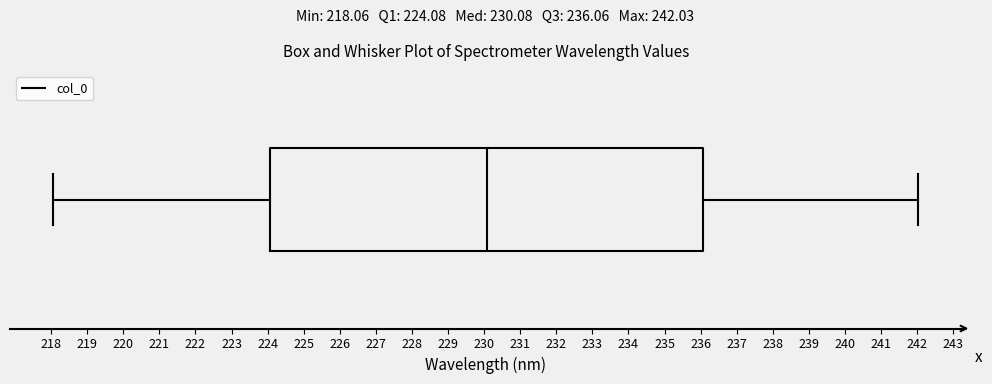

Transcribe this box plot: give where the median line is, the range the box spans, and where the two whiskers end, as read against the x-axis. The values are not printed on the chart, so give them approximately, as read against the axis.

median 230.1, box 224.1 to 236.1, whiskers 218.1 to 242.0